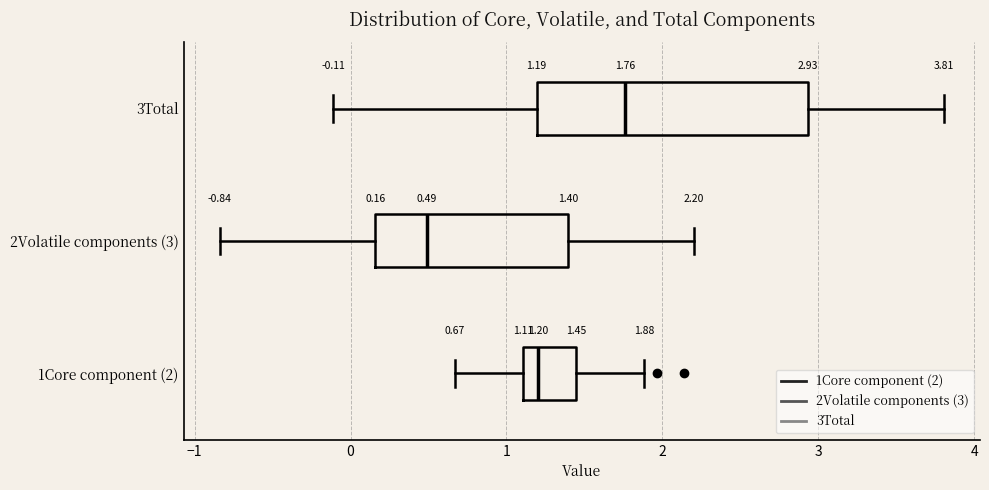

Which box has the furthest to the left median line?

2Volatile components (3)